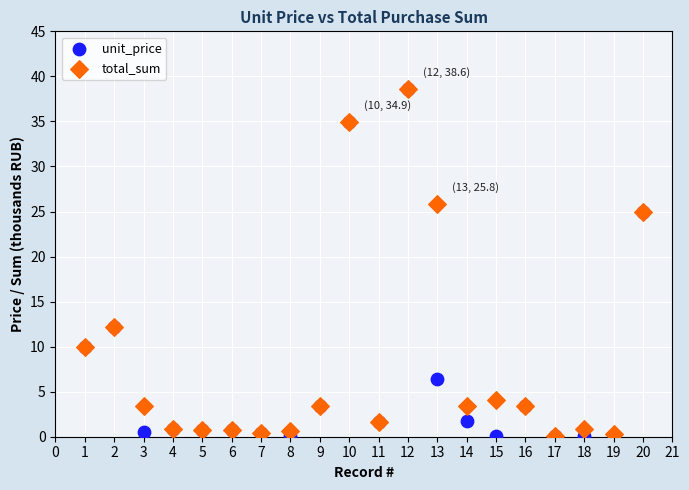

Which series has the largest Y range (max minus min)?

unit_price